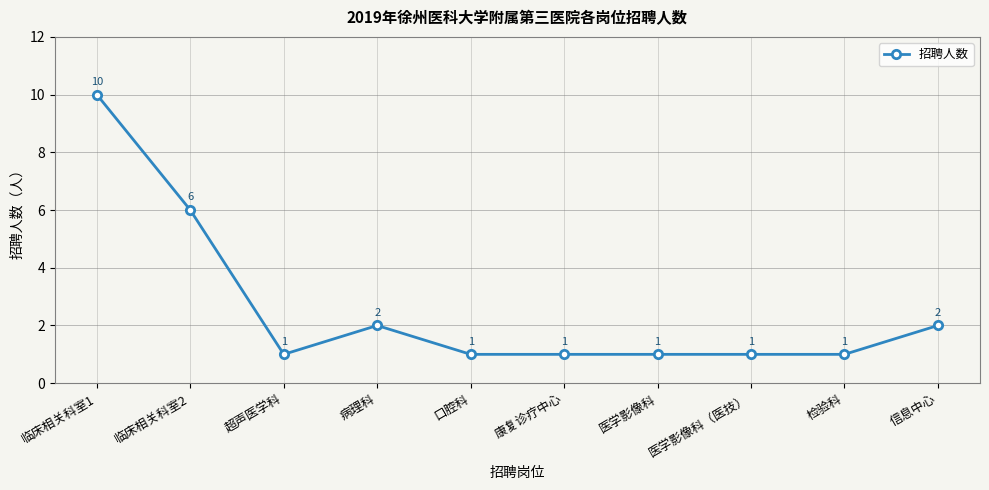

What is the change in value from 临床相关科室1 to 医学影像科（医技）?

-9